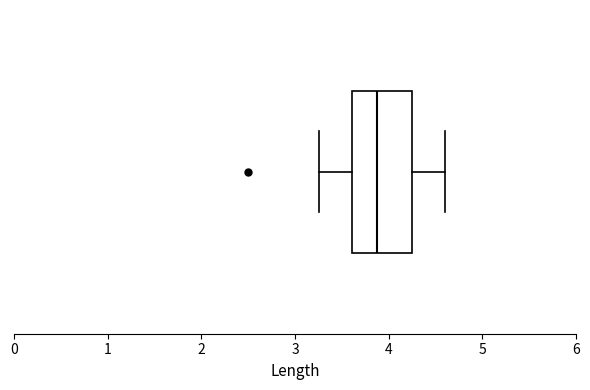

Transcribe this box plot: give where the median line is, the range the box spans, and where the two whiskers end, as read against the x-axis. The values are not printed on the chart, so give them approximately, as read against the axis.

median 3.9, box 3.6 to 4.2, whiskers 3.3 to 4.6